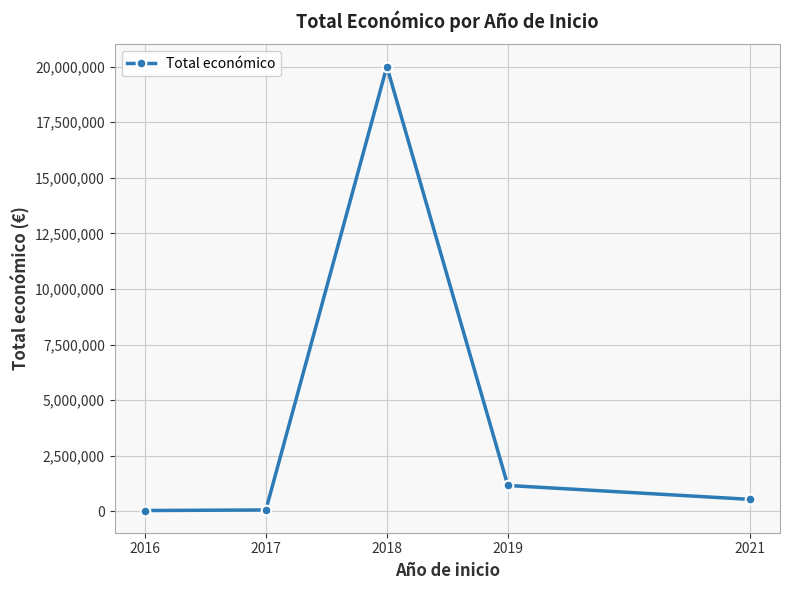

At which category does the data reach its first local peak?

2018